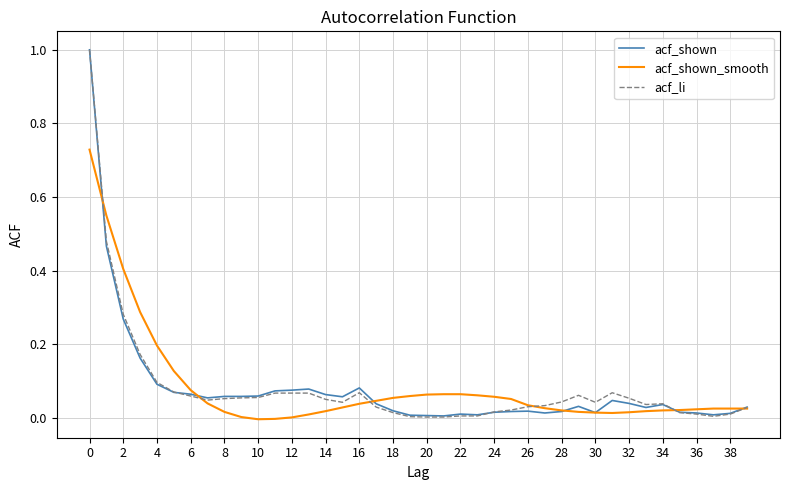

What is the maximum value for acf_shown?

1.0